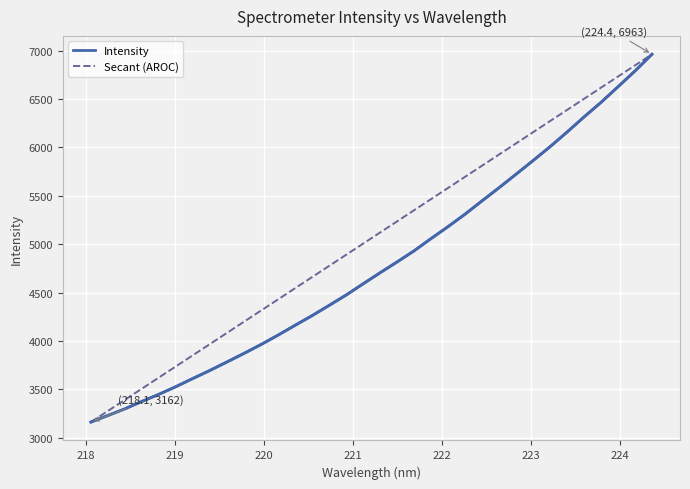

What is the minimum value for Intensity?

3161.6